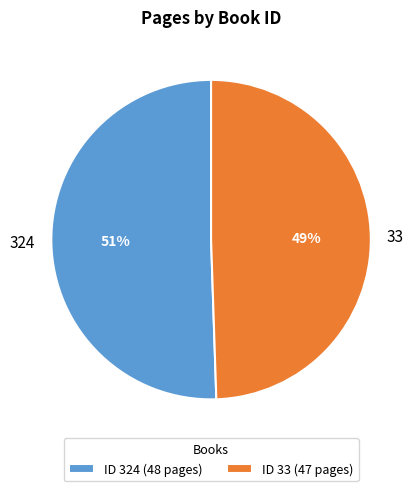

What percentage is the 324 slice, to the nearest percent?

51%